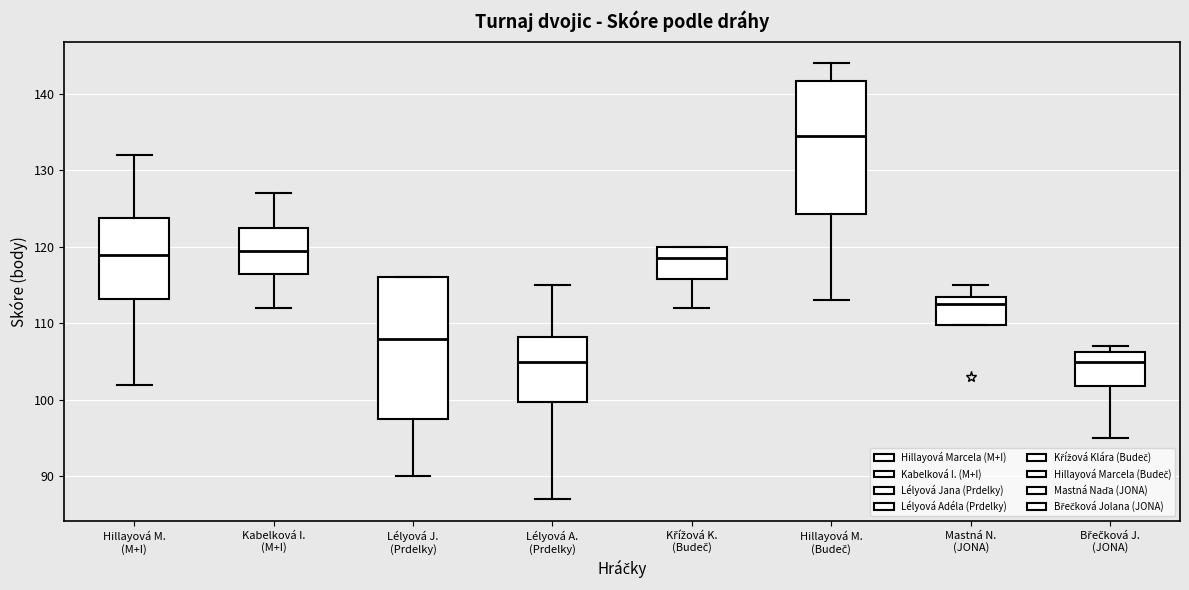

Where does the median line of the box for Lélyová A. (Prdelky) sit on the y-axis? The values are not printed on the chart, so give them approximately, as read against the axis.

105